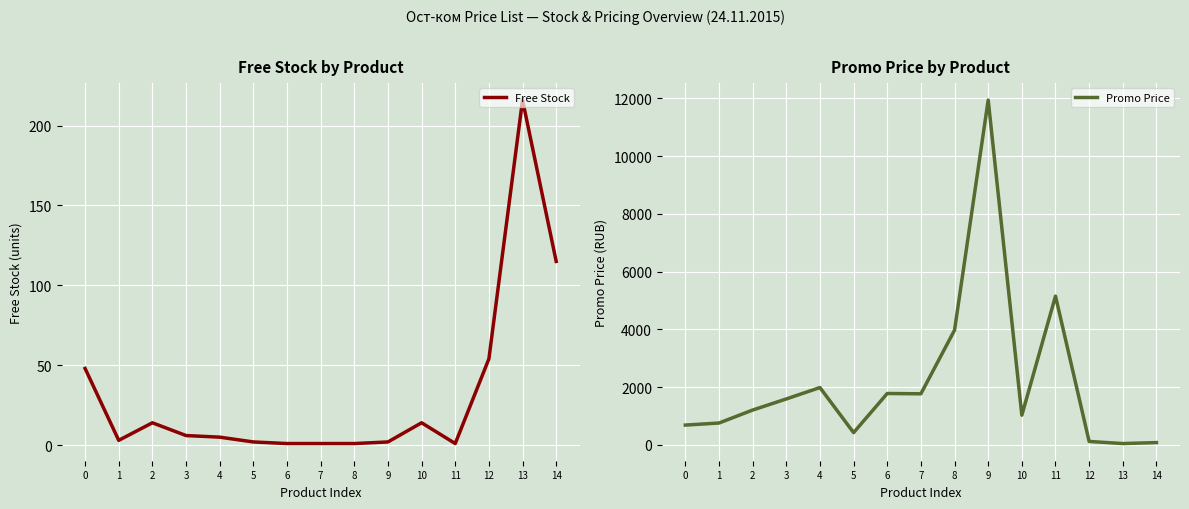

Reading left to right, what are all the values shown in this chart?

Free Stock: 0=48.0	1=3.0	2=14.0	3=6.0	4=5.0	5=2.0	6=1.0	7=1.0	8=1.0	9=2.0	10=14.0	11=1.0	12=54.0	13=216.0	14=115.0
Promo Price: 0=683.4	1=754.1	2=1203.6	3=1587.8	4=1982.9	5=421.6	6=1776.8	7=1766.6	8=3969.8	9=11940.8	10=1025.4	11=5151.0	12=115.6	13=43.5	14=76.8